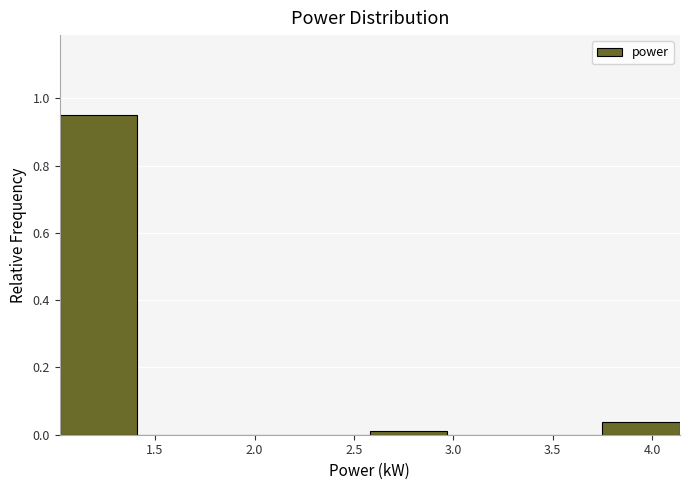

Reading left to right, transcribe this chart: for each bar, give the range it covers on the x-axis and its height. Neither the bar edges nor the heights are printed on the chart, so give them approximately, as read against the axes.

1.02 to 1.41: 0.96
1.41 to 1.80: 0
1.80 to 2.19: 0
2.19 to 2.58: 0
2.58 to 2.97: under 0.02
2.97 to 3.36: 0
3.36 to 3.75: 0
3.75 to 4.14: 0.04